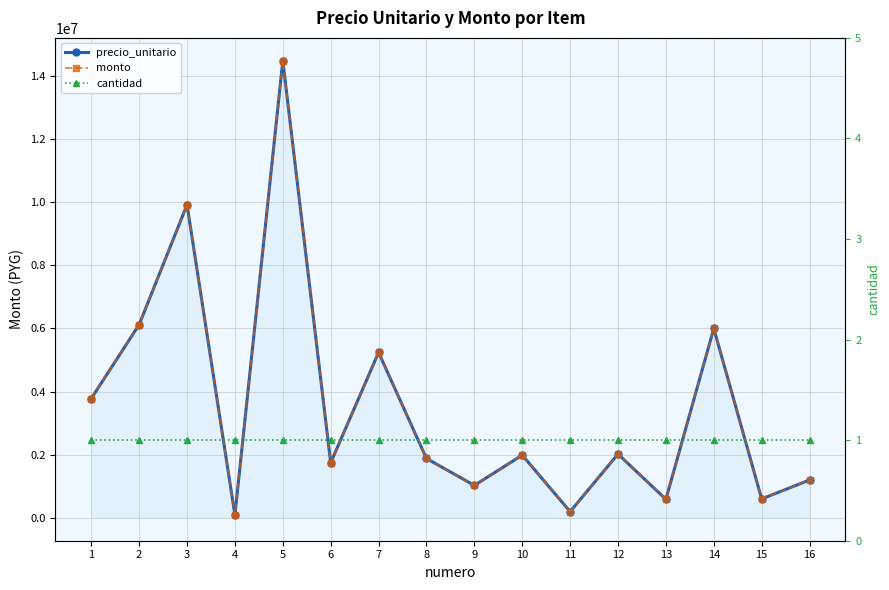

True or false: cantidad and monto intersect in this chart.

False